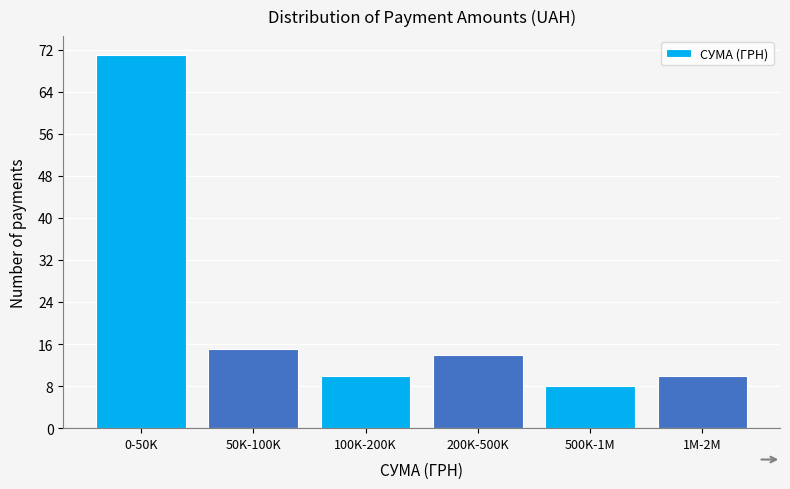

Reading right to left, list all the values displayed in this chart.

10	8	14	10	15	71